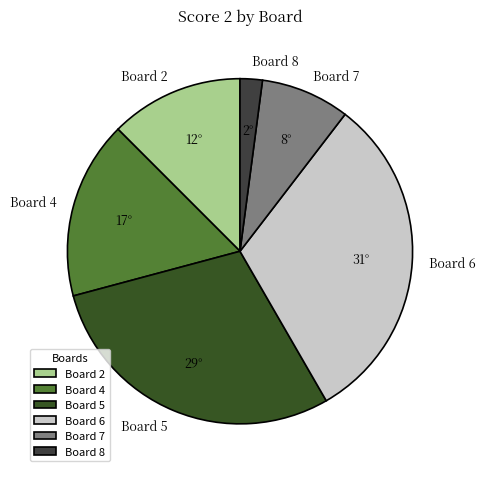

How many slices are in this pie chart?

6